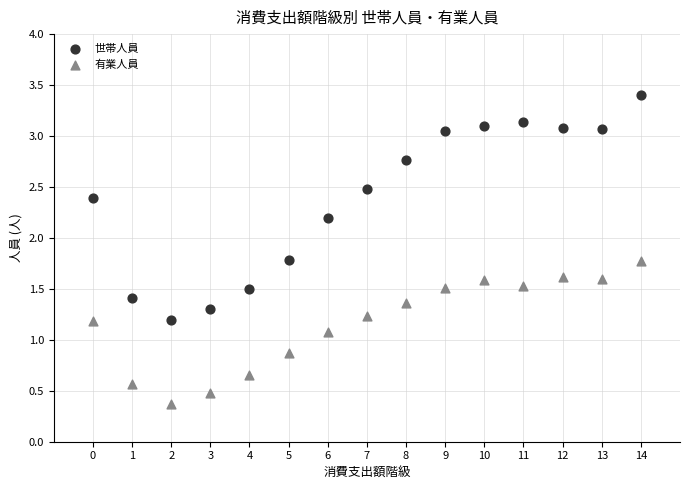

Which series reaches the maximum Y coordinate?

世帯人員